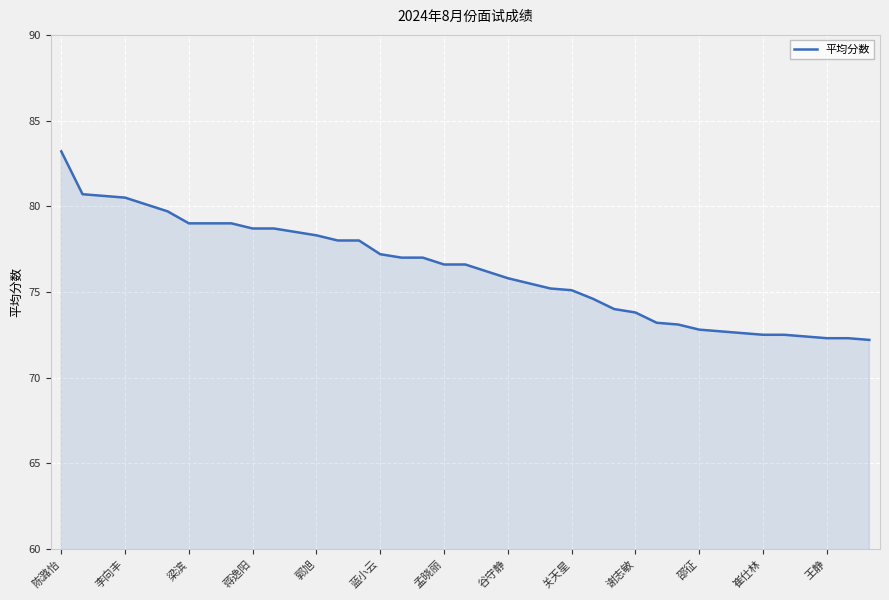

What is the maximum value shown in the chart?

83.2